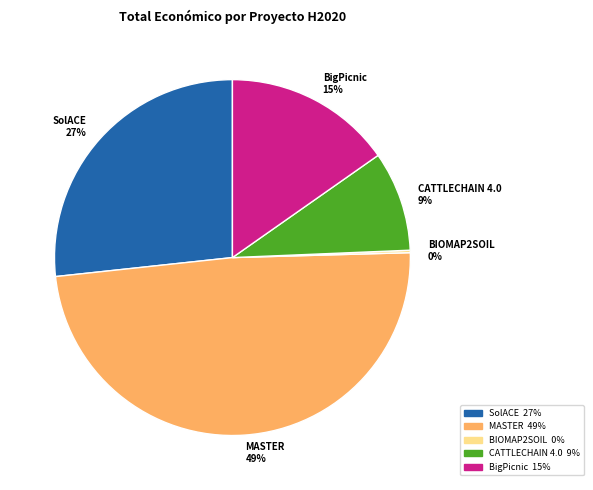

To the nearest percent, what is the difference between the largest and smallest slice percentages?

49%